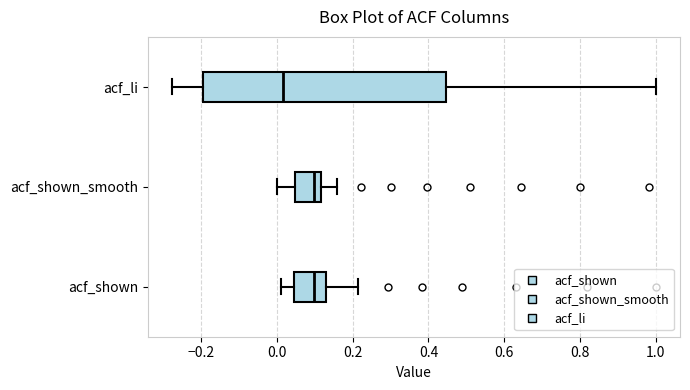

Which box is the widest, from its left edge to its right edge?

acf_li